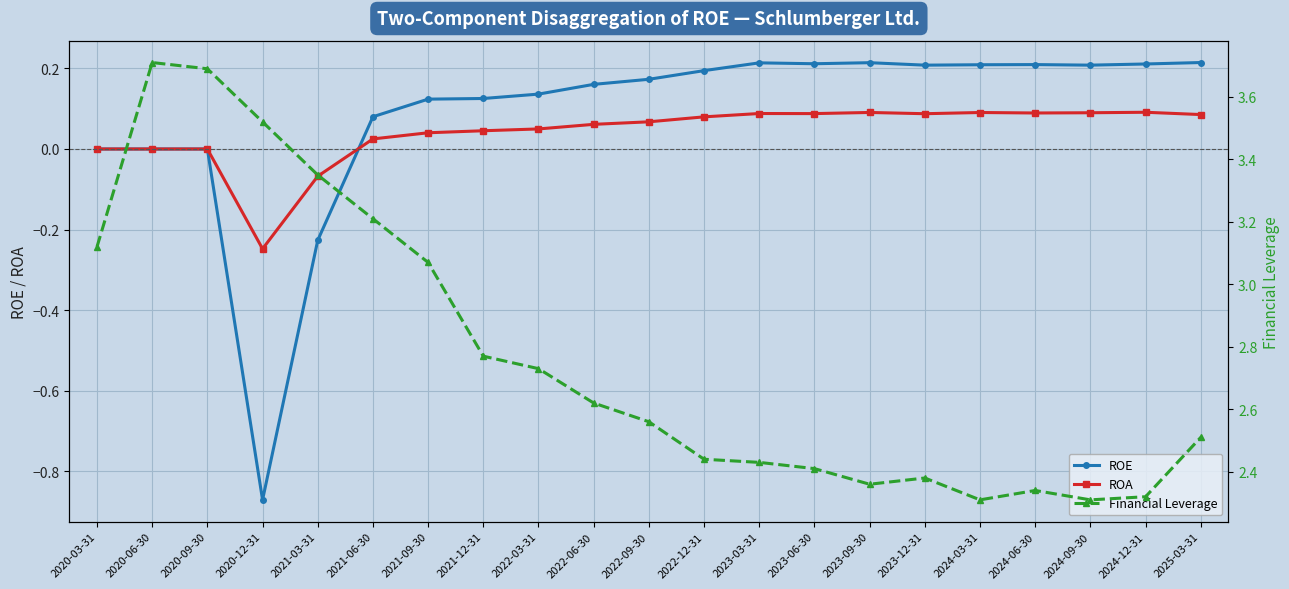

Which series changed the most between 2020-09-30 and 2023-12-31?

Financial Leverage